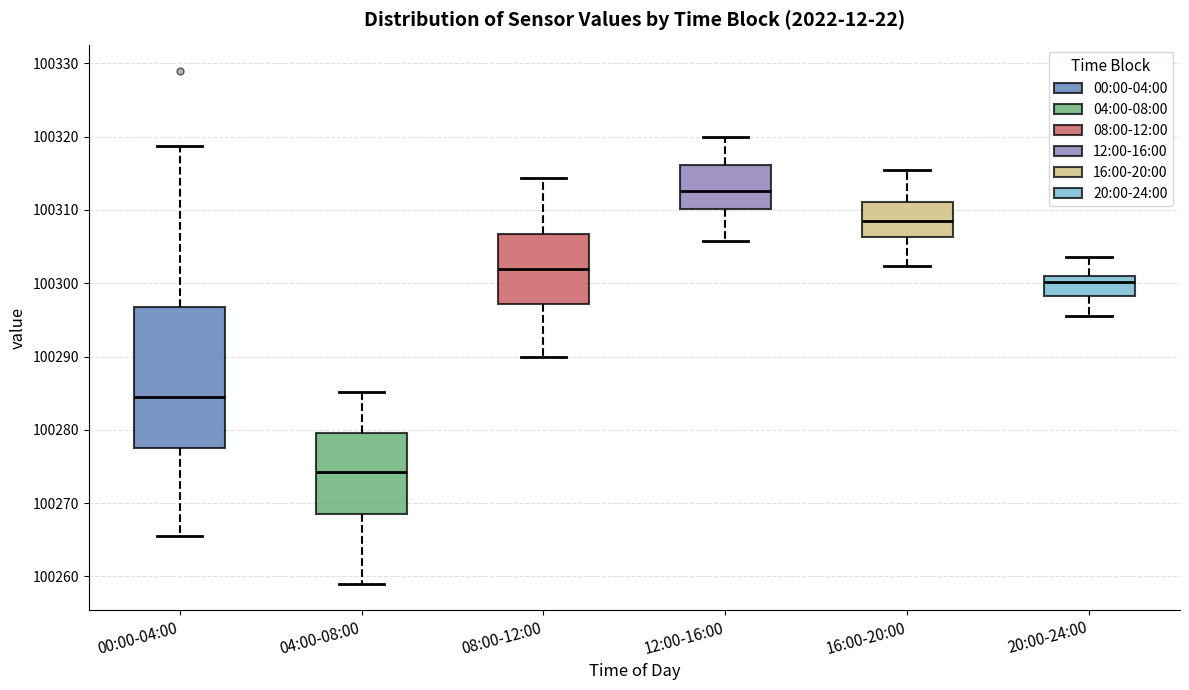

Which box has the lowest median line?

04:00-08:00